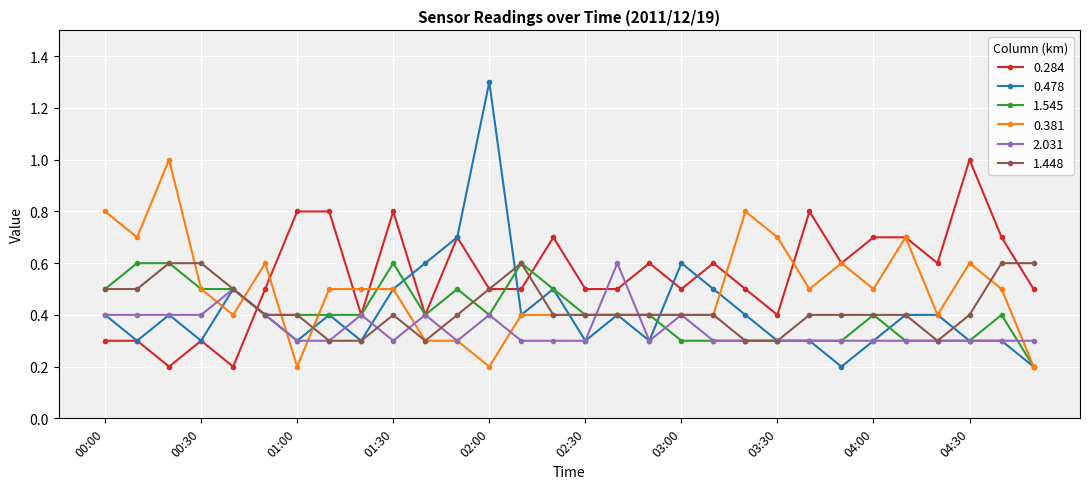

Which series has the largest range (max minus min)?

0.478